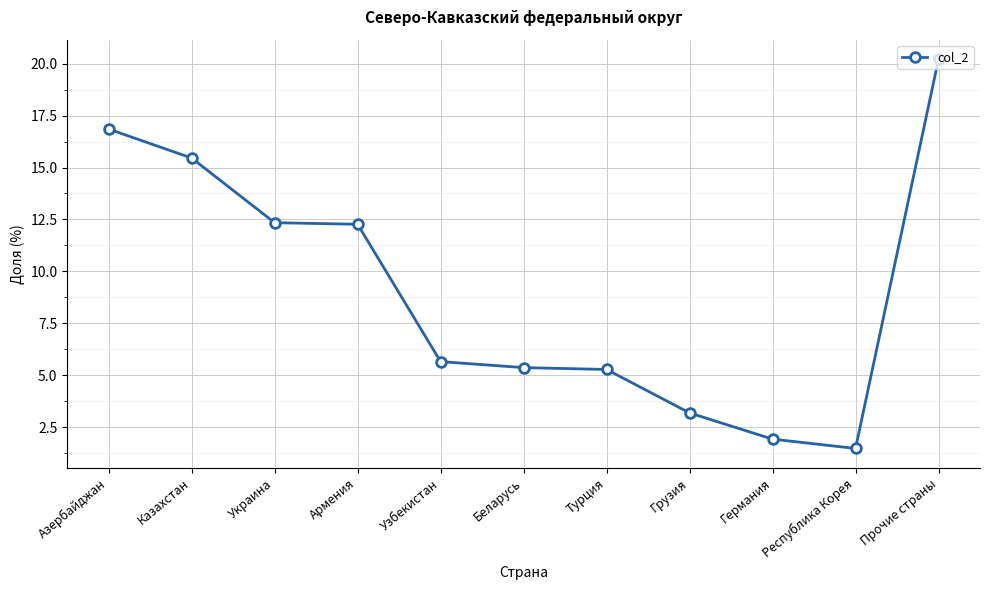

Does the chart display data point markers on the line(s)?

Yes